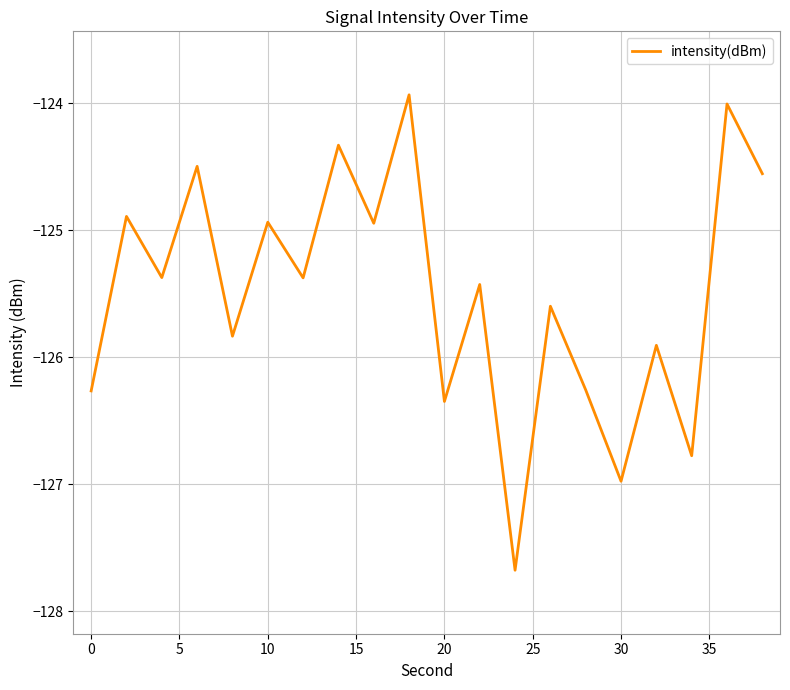

What is the difference between the maximum and minimum values?

3.7